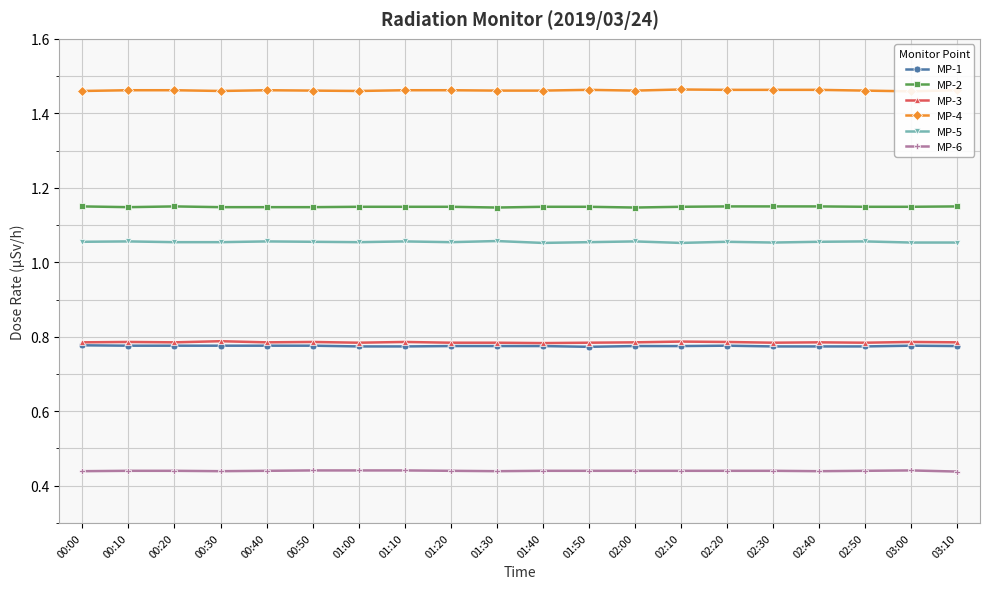

What is the label of the 12th point from the right?

01:20